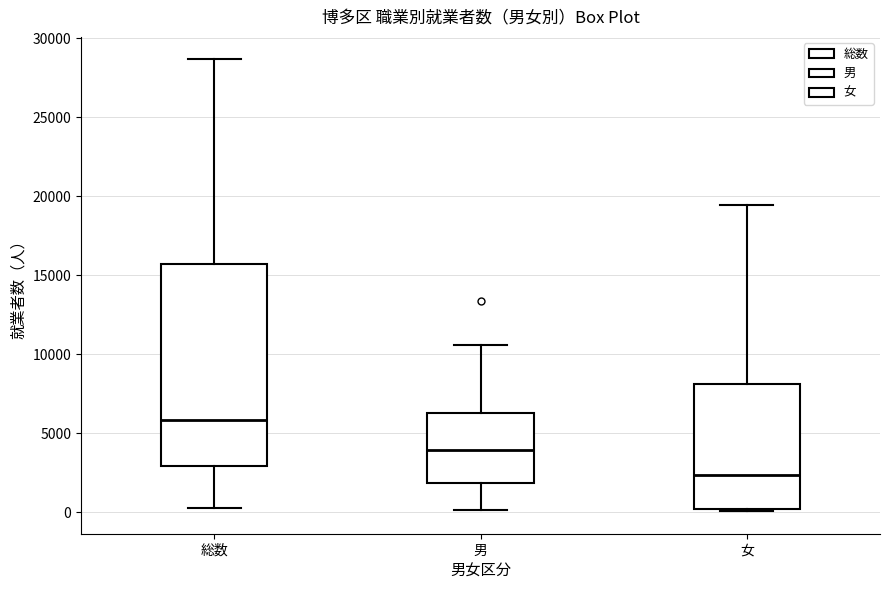

Reading left to right, transcribe this box plot: for each box, give where its median line is, the range the box spans, and where its two whiskers end, as read against the y-axis. The values are not printed on the chart, so give them approximately, as read against the axis.

総数: median 6000, box 3000 to 15500, whiskers 0 to 28500
男: median 4000, box 2000 to 6500, whiskers 0 to 10500
女: median 2500, box 0 to 8000, whiskers 0 to 19500